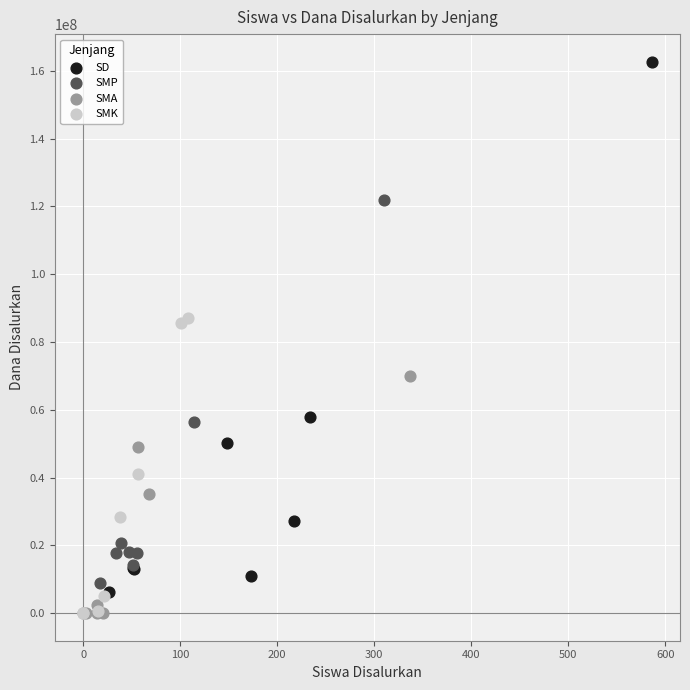

Which series has the largest Y range (max minus min)?

SD